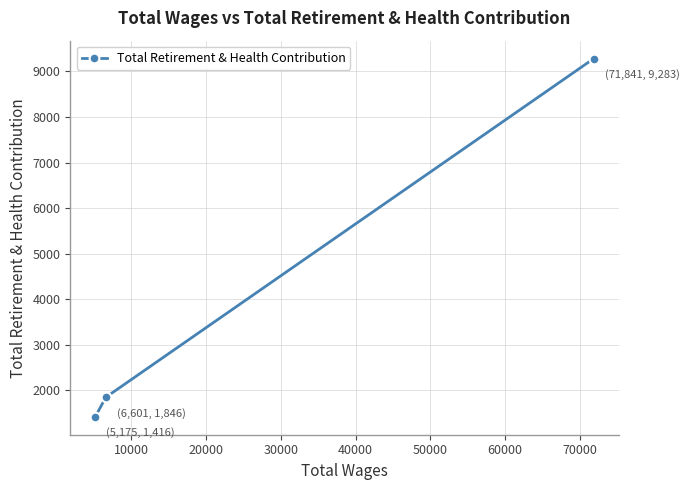

Reading left to right, transcribe all the data shown in this chart.

1416	1846	9283